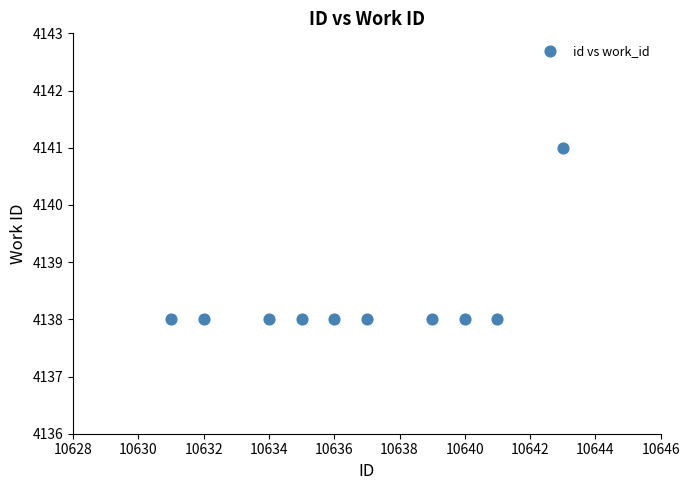

What is the average Y value?

4138